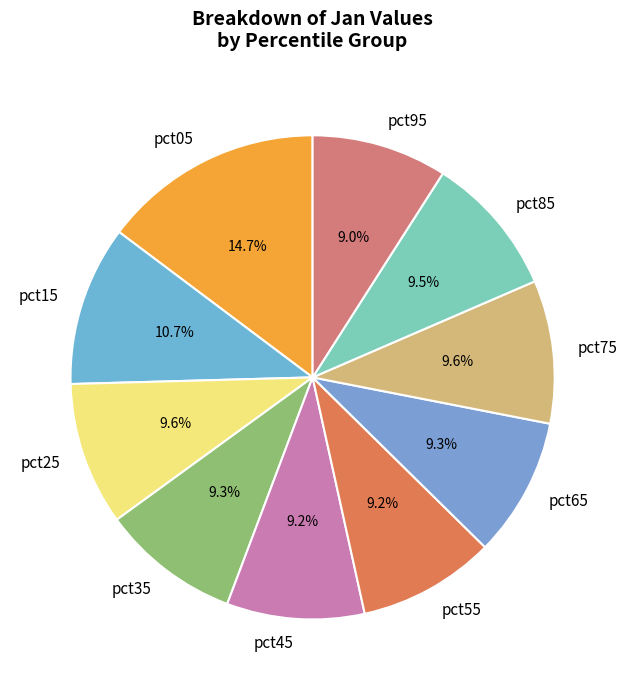

Is there a majority slice in this chart?

No